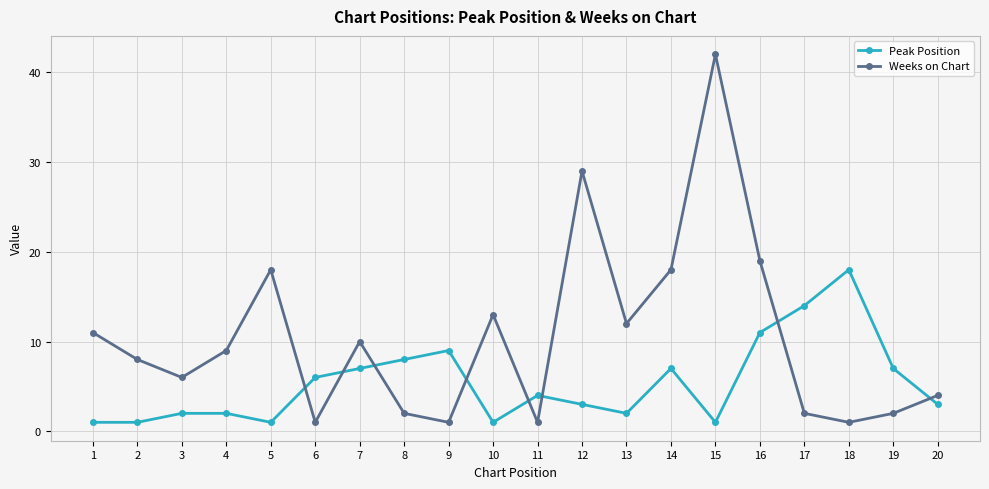

Which series has the largest total across all categories?

Weeks on Chart